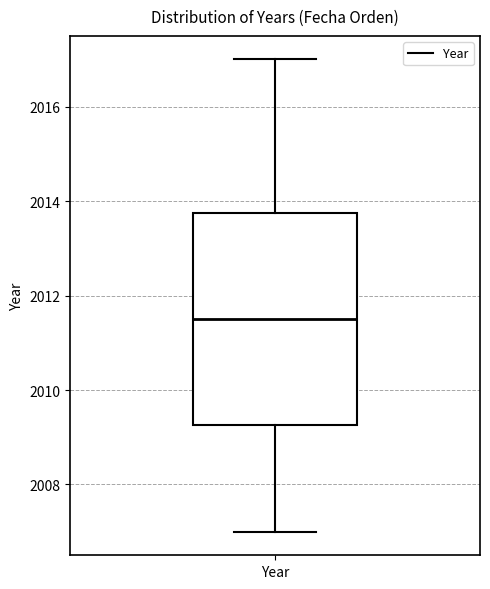

Transcribe this box plot: give where the median line is, the range the box spans, and where the two whiskers end, as read against the y-axis. The values are not printed on the chart, so give them approximately, as read against the axis.

median 2011.6, box 2009.2 to 2013.8, whiskers 2007.0 to 2017.0